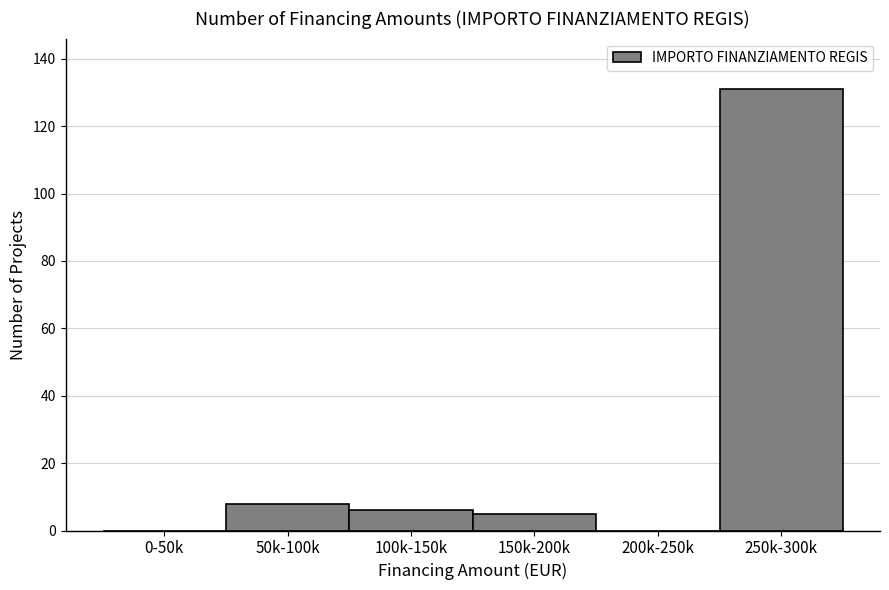

Reading left to right, what are all the values shown in this chart?

0-50k=0	50k-100k=8	100k-150k=6	150k-200k=5	200k-250k=0	250k-300k=131